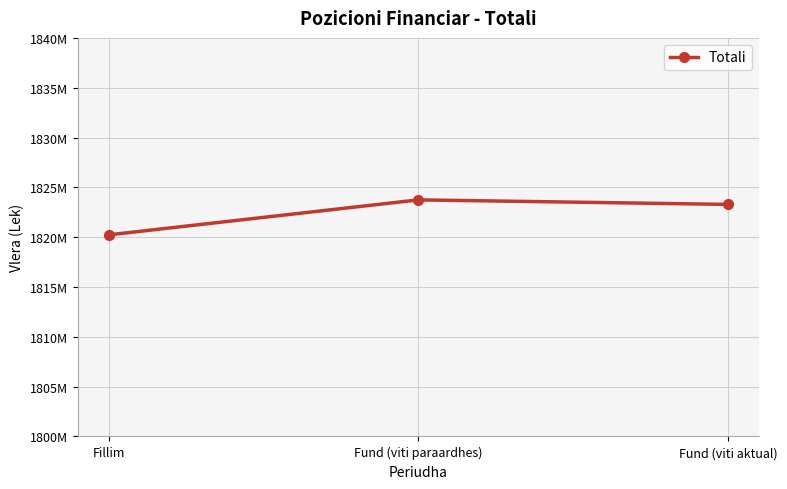

Does the chart have visible grid lines?

Yes